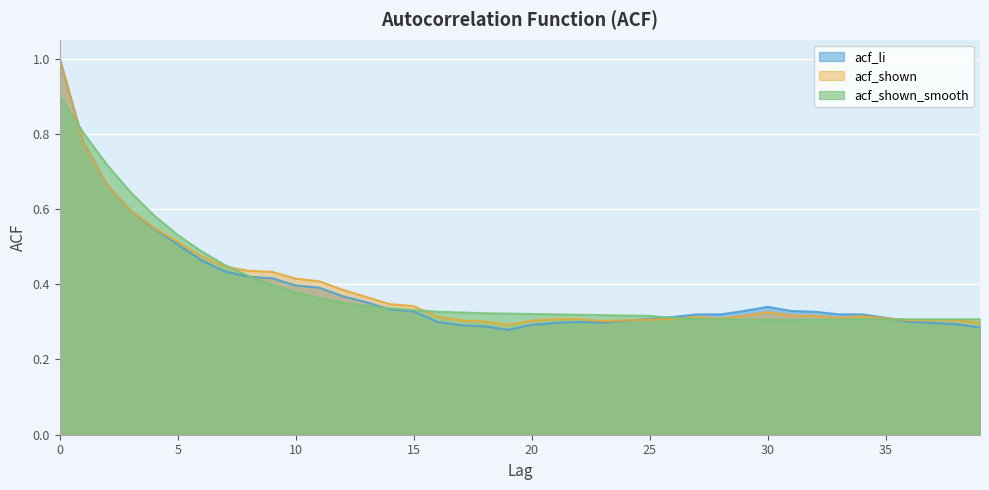

Does the chart display data point markers on the line(s)?

No